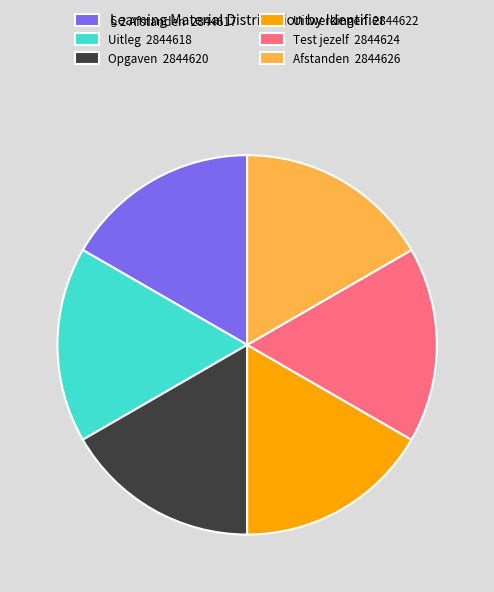

Does any single category account for the majority?

No